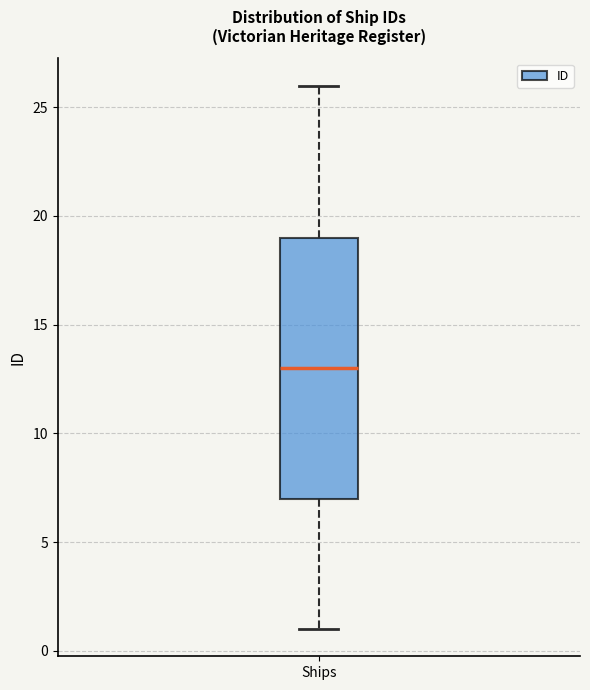

Where does the upper whisker of the box for Ships end on the y-axis? The values are not printed on the chart, so give them approximately, as read against the axis.

26